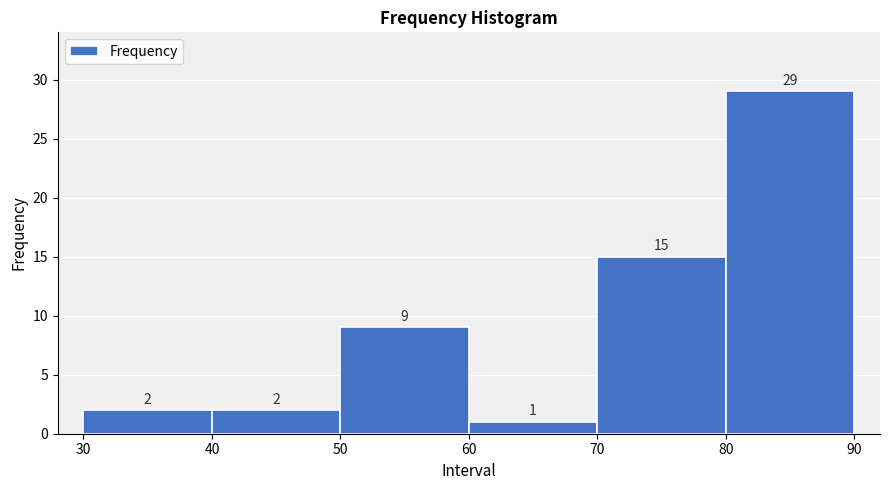

Reading left to right, transcribe this chart: for each bar, give the range it covers on the x-axis and its height.

30 to 40: 2
40 to 50: 2
50 to 60: 9
60 to 70: 1
70 to 80: 15
80 to 90: 29